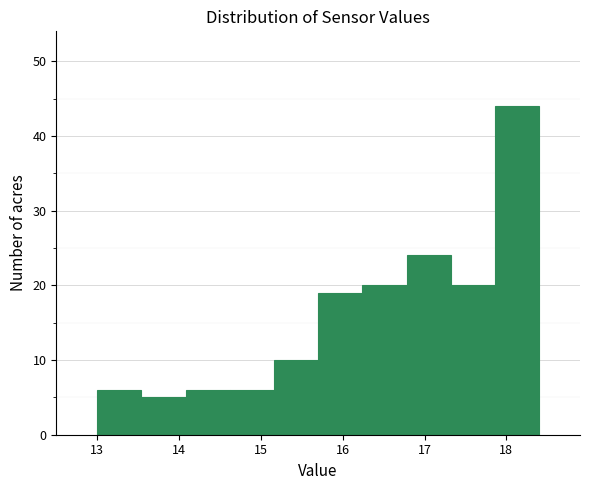

What is the height of the bar covering 13.54 to 14.08 on the x-axis? Neither the bar edges nor the heights are printed on the chart, so give them approximately, as read against the axes.

5